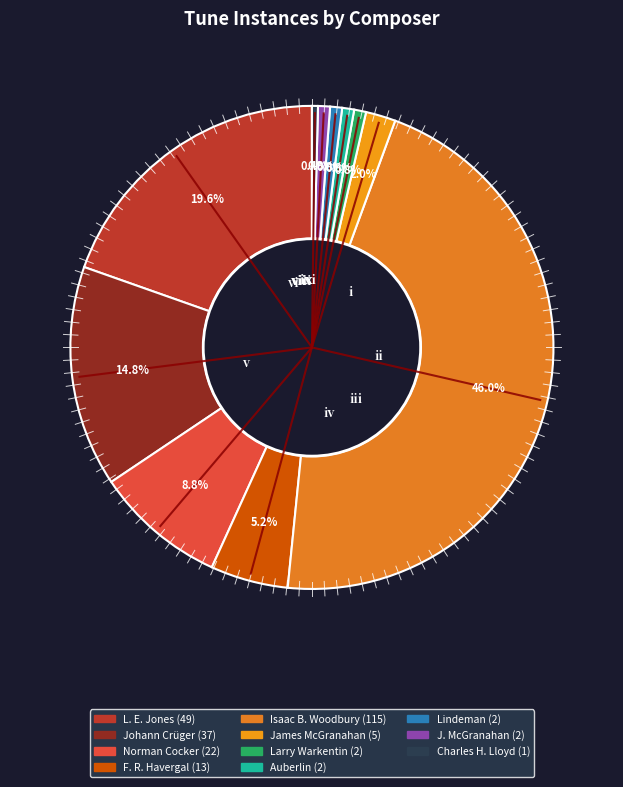

Do J. McGranahan and James McGranahan together represent more than half of the pie?

No